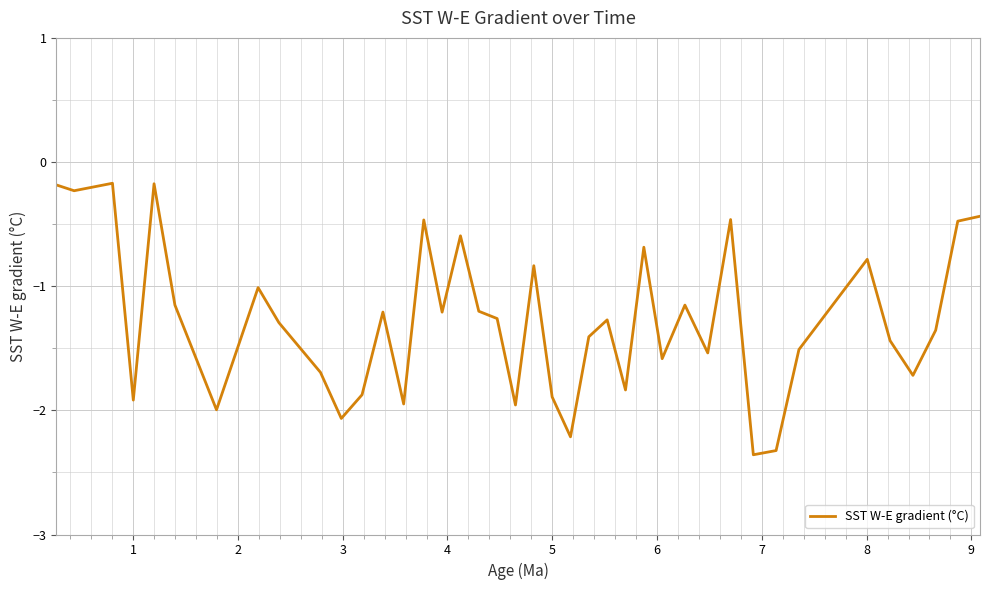

Does the chart have visible grid lines?

Yes